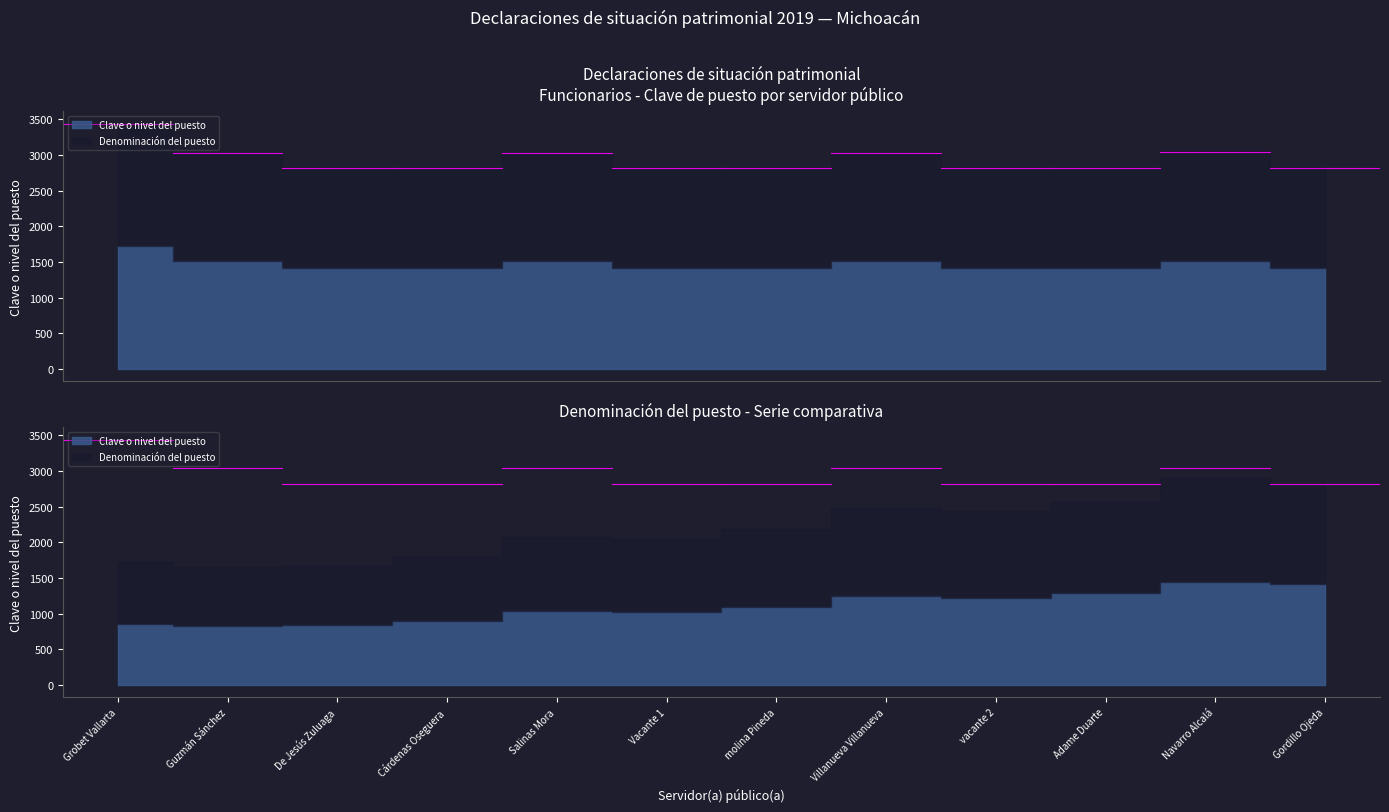

True or false: Clave o nivel del puesto and Denominación del puesto cross at least once.

False